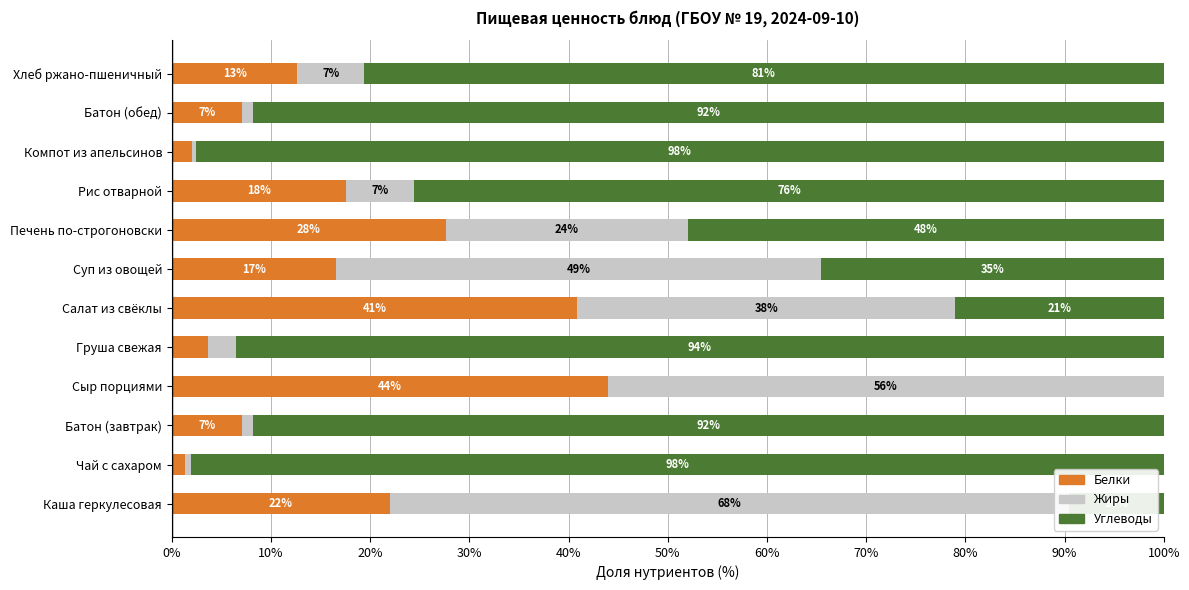

What is the total value across all series at Чай с сахаром?

100.0